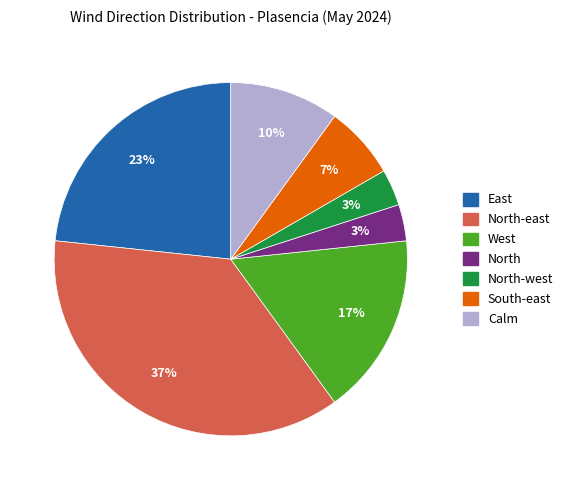

To the nearest percent, what is the average slice percentage?

14%